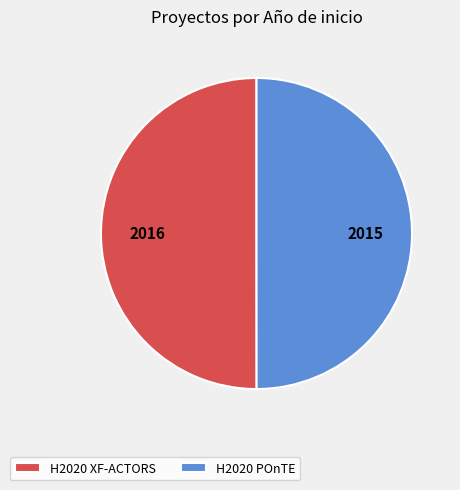

Is it true that H2020 POnTE is 56% of the pie?

False